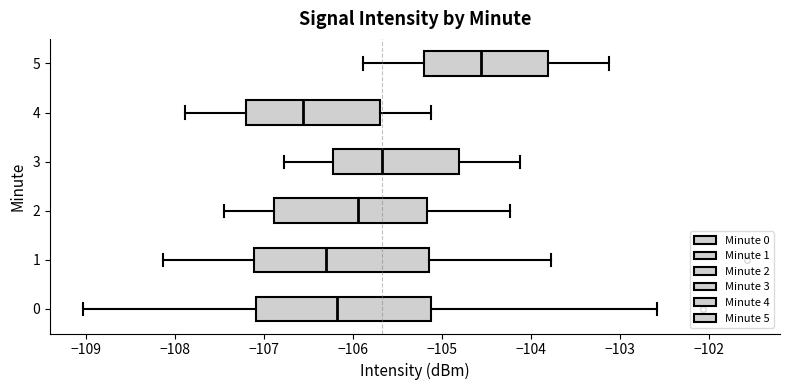

Reading bottom to top, read every box against the x-axis: the position of its median line, the range the box covers, and the ends of its whiskers. The values are not printed on the chart, so give them approximately, as read against the axis.

0: median -106.2, box -107.1 to -105.1, whiskers -109.0 to -102.6
1: median -106.3, box -107.1 to -105.1, whiskers -108.1 to -103.8
2: median -105.9, box -106.9 to -105.2, whiskers -107.4 to -104.2
3: median -105.7, box -106.2 to -104.8, whiskers -106.8 to -104.1
4: median -106.6, box -107.2 to -105.7, whiskers -107.9 to -105.1
5: median -104.6, box -105.2 to -103.8, whiskers -105.9 to -103.1